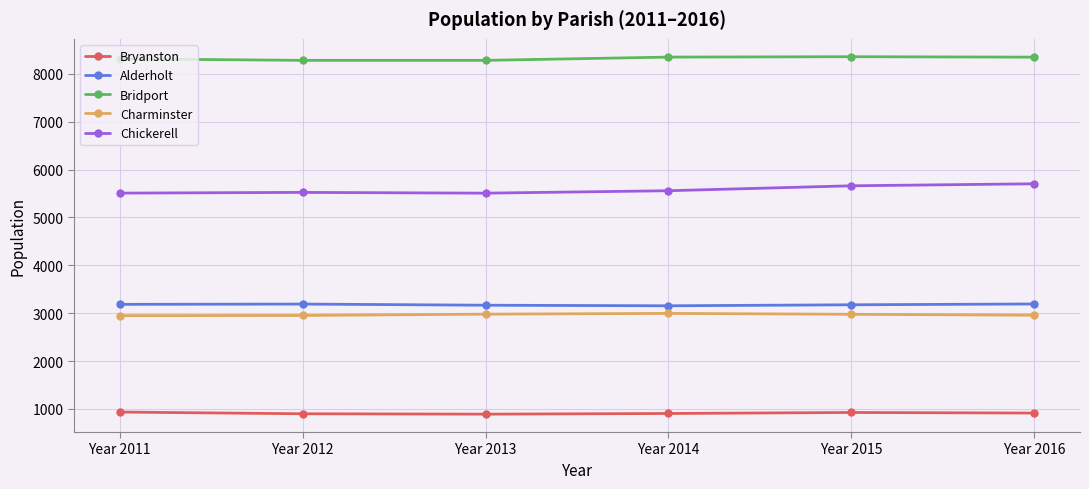

Which series changed the most between Year 2013 and Year 2015?

Chickerell